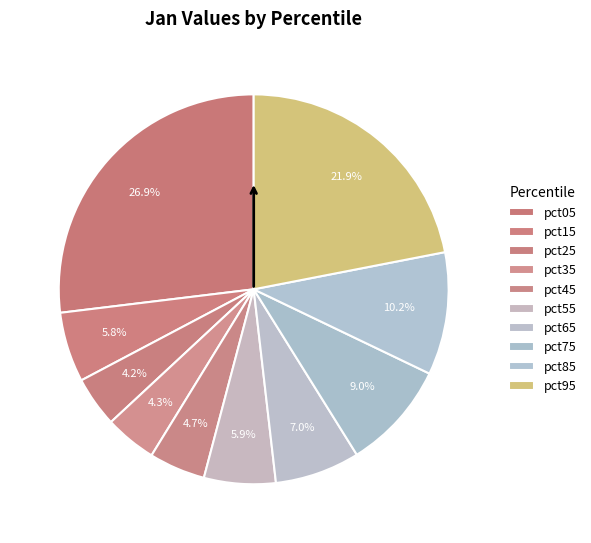

What is the smallest slice in the pie chart?

pct25